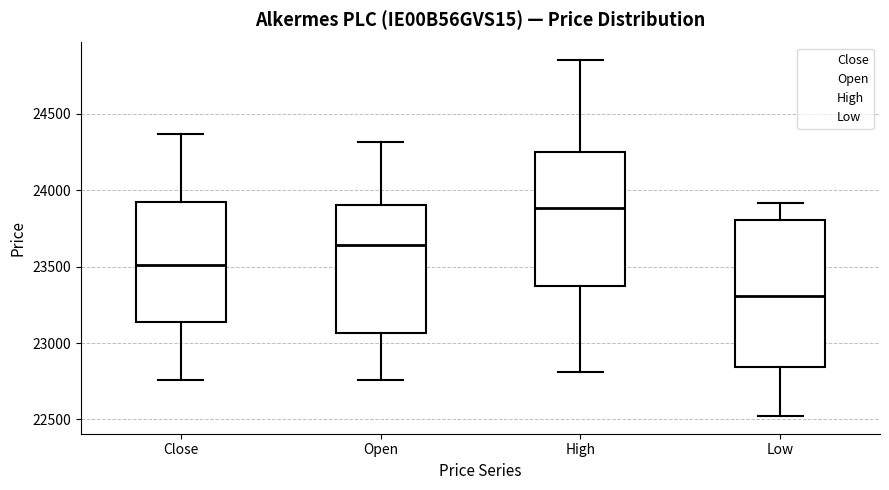

Reading left to right, read every box against the y-axis: the position of its median line, the range the box covers, and the ends of its whiskers. The values are not printed on the chart, so give them approximately, as read against the axis.

Close: median 23500, box 23150 to 23900, whiskers 22750 to 24350
Open: median 23650, box 23050 to 23900, whiskers 22750 to 24300
High: median 23900, box 23350 to 24250, whiskers 22800 to 24850
Low: median 23300, box 22850 to 23800, whiskers 22500 to 23900